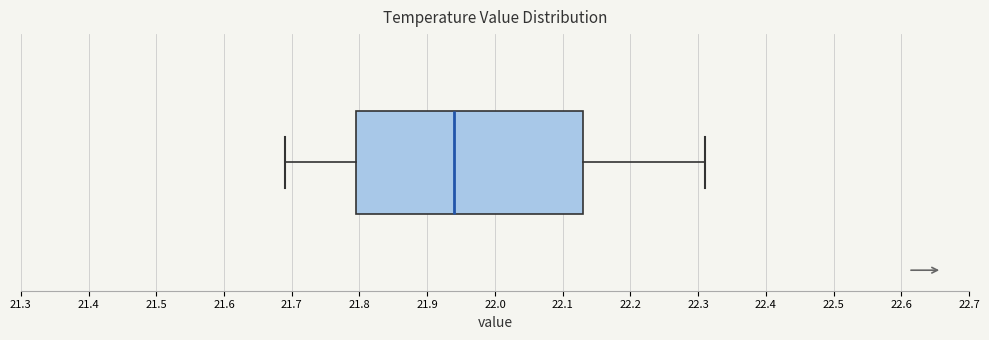

Read this box plot against the x-axis: the position of the median line, the range covered by the box, and the ends of both whiskers. The values are not printed on the chart, so give them approximately, as read against the axis.

median 21.94, box 21.80 to 22.13, whiskers 21.69 to 22.31